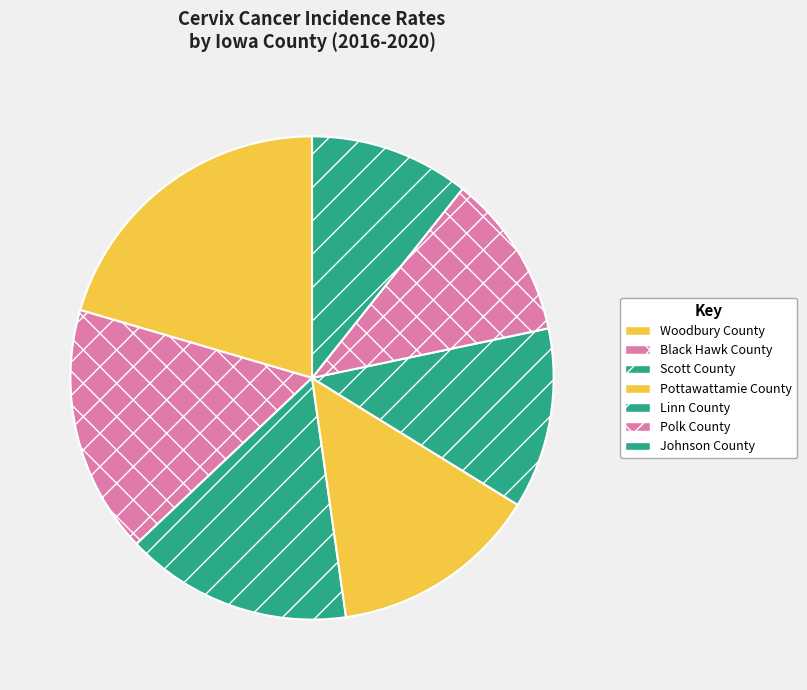

Does any single category account for the majority?

No